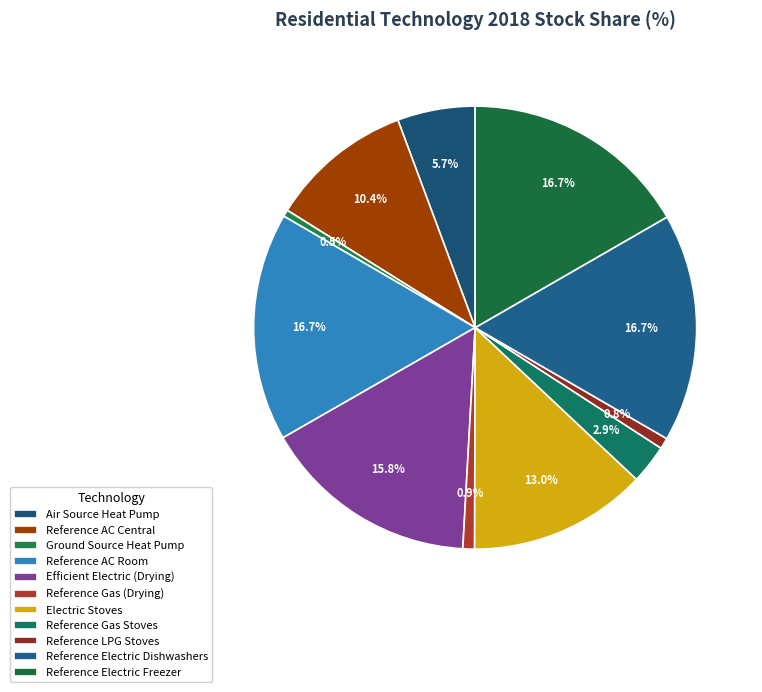

What percentage is the Reference Gas (Drying) slice, to the nearest percent?

1%